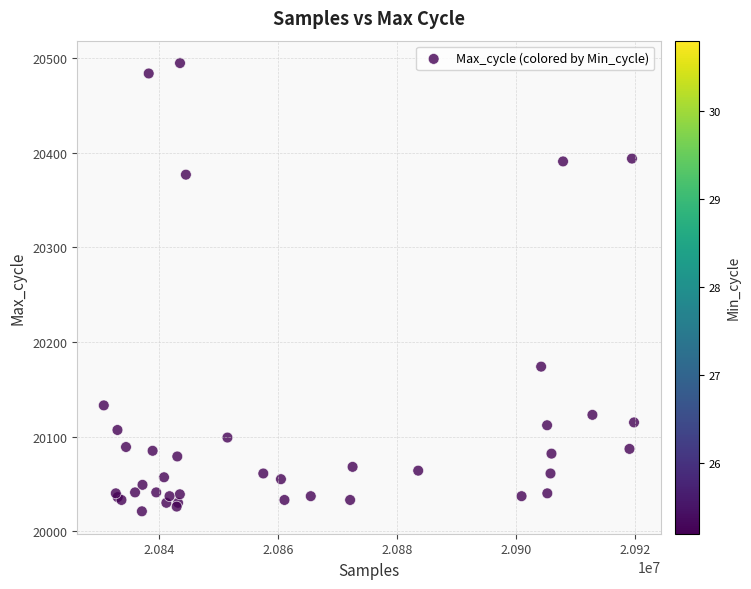

What Y value in the scatter plot is closest to 20258?

20174